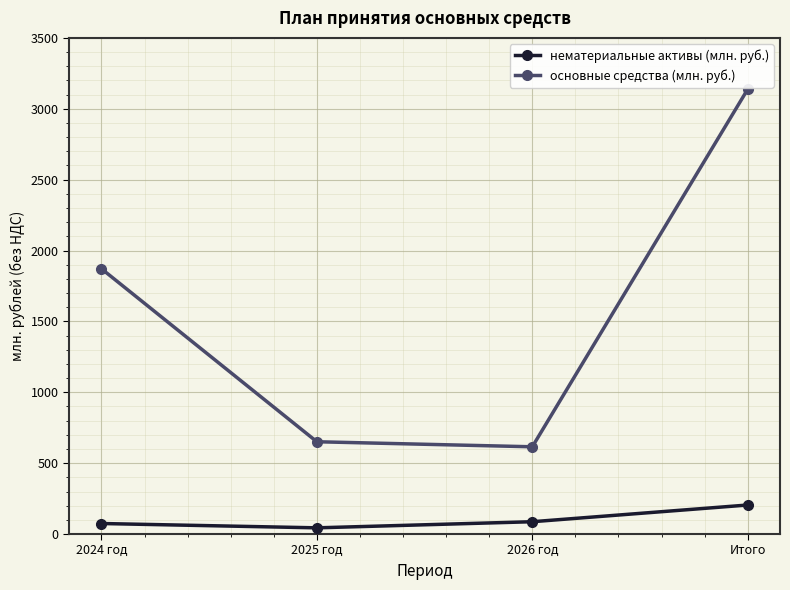

At which category does основные средства (млн. руб.) reach its first local valley?

2026 год